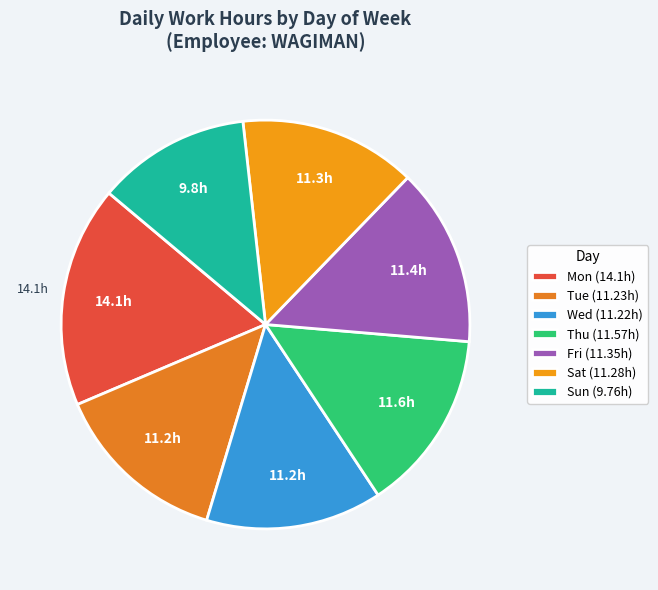

Which slice is the smallest?

Sun